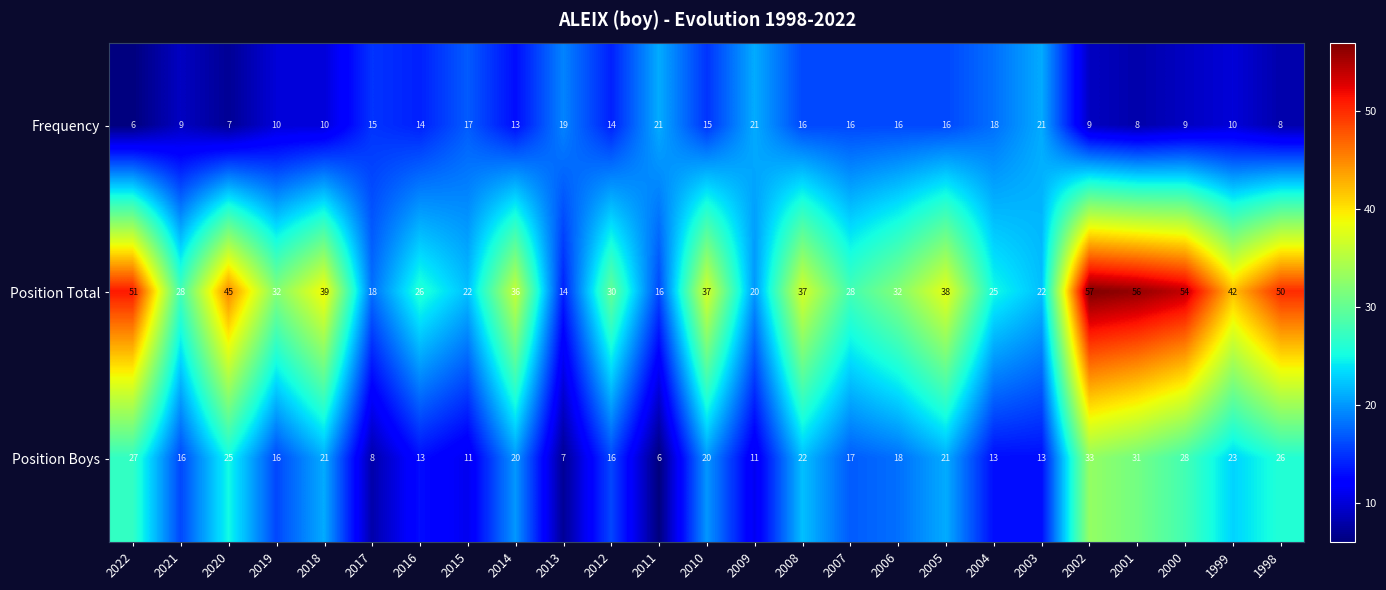

At how many categories does at least one series exceed 15?

25